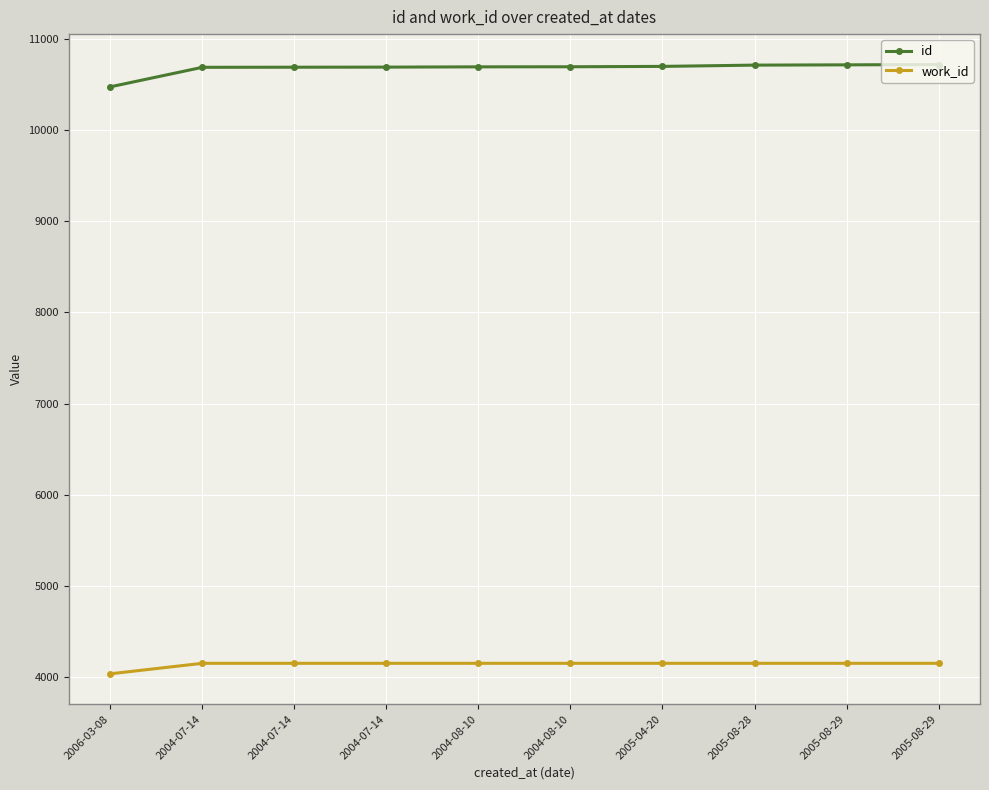

What are all the series names shown in the legend?

id, work_id